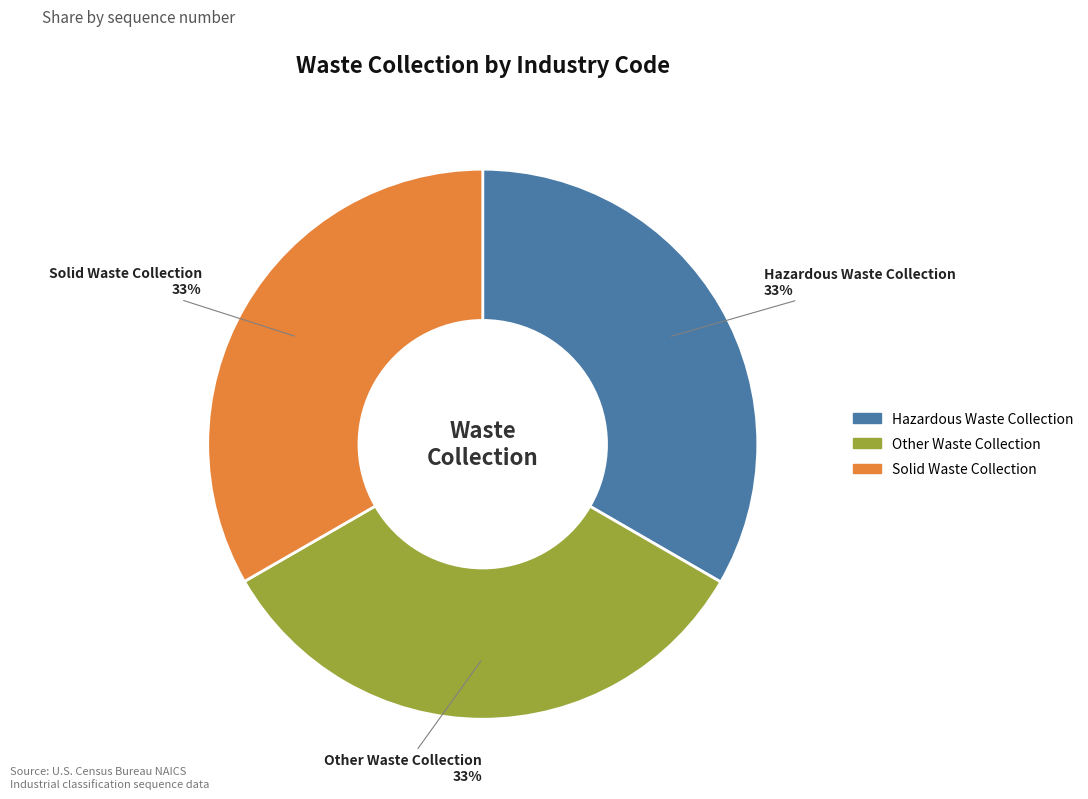

Is Solid Waste Collection the majority of the pie?

No